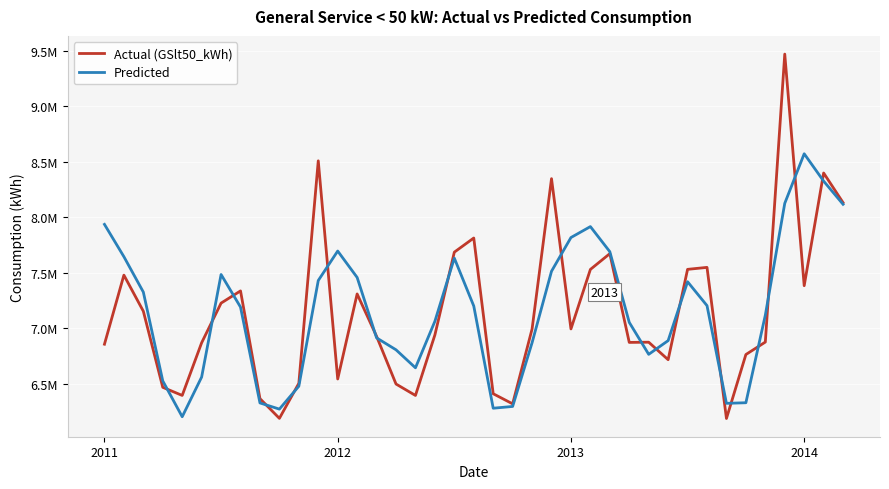

What is the value of the Actual (GSlt50_kWh) point at the 22nd from the left?

6318161.7